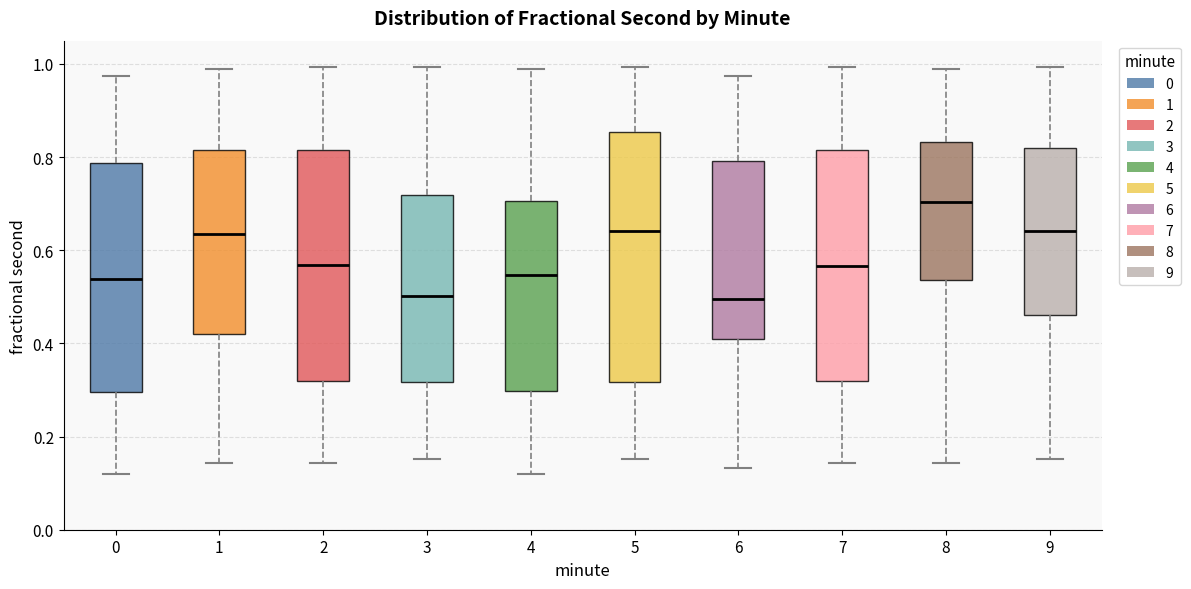

Where does the lower whisker of the box at x = 8 end on the y-axis? The values are not printed on the chart, so give them approximately, as read against the axis.

0.14